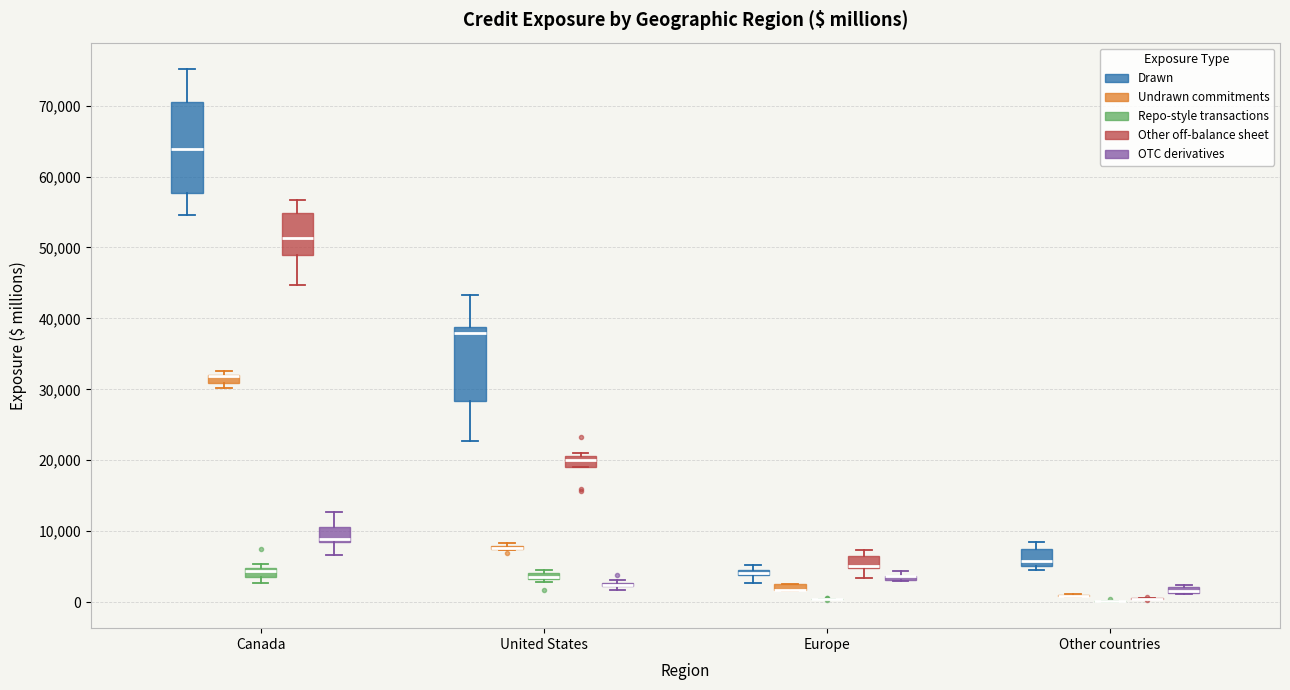

Where is the upper edge of the box for Canada (Undrawn commitments) on the y-axis? The values are not printed on the chart, so give them approximately, as read against the axis.

32000